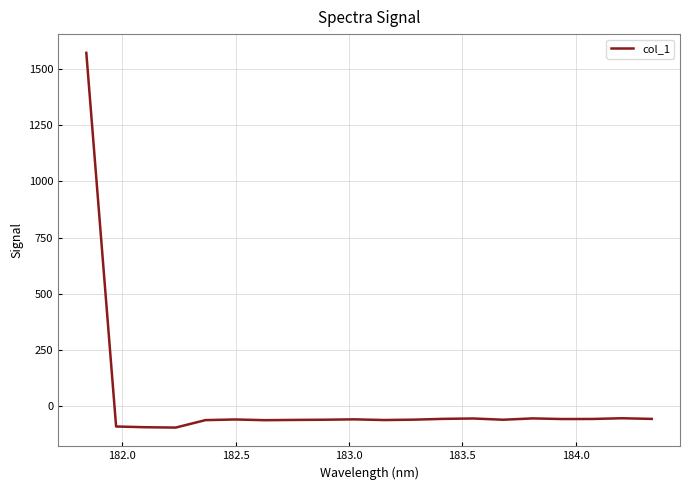

What is the smallest value displayed?

-94.8